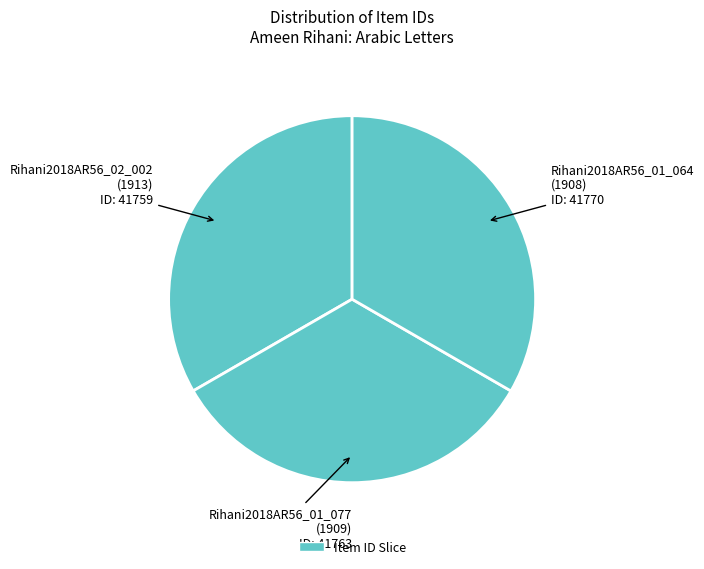

Rank the categories by value from lowest to highest.

Rihani2018AR56_02_002
(1913), Rihani2018AR56_01_077
(1909), Rihani2018AR56_01_064
(1908)